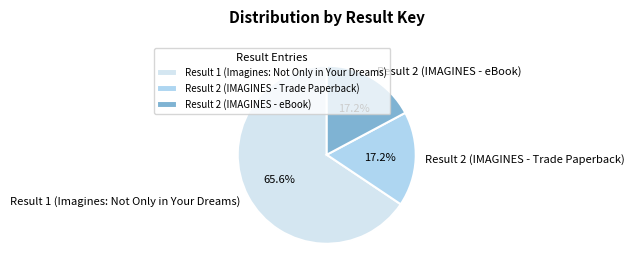

Between Result 2 (IMAGINES - eBook) and Result 1 (Imagines: Not Only in Your Dreams), which is larger?

Result 1 (Imagines: Not Only in Your Dreams)